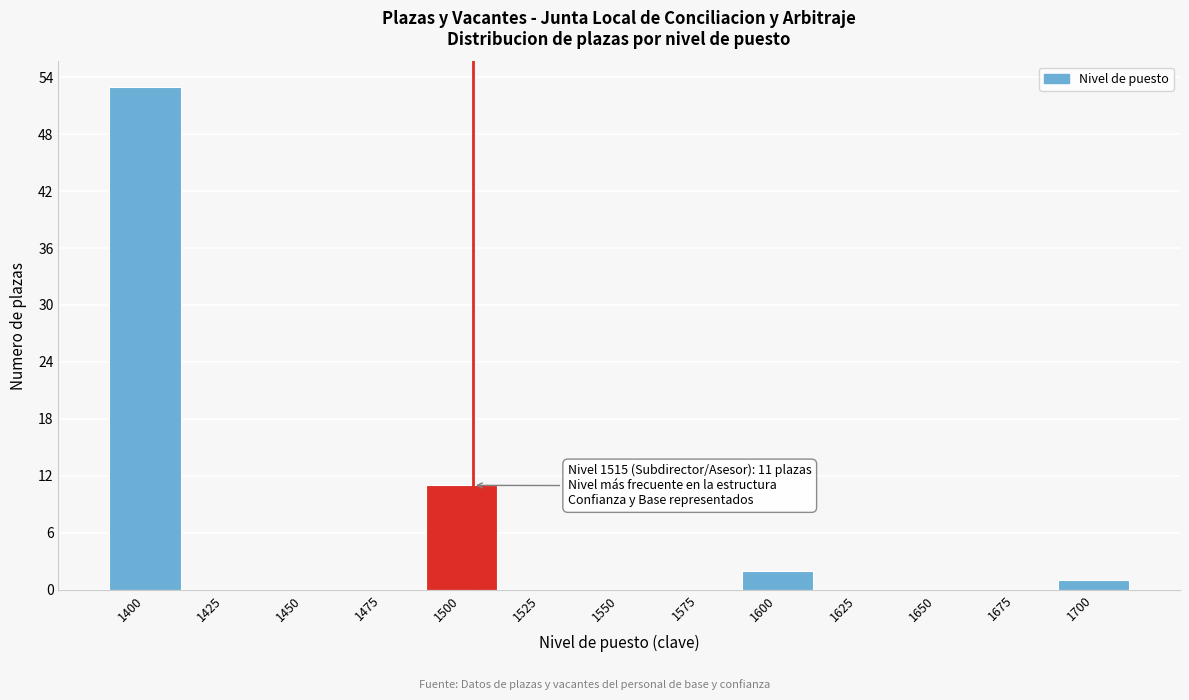

Reading right to left, what are all the values shown in this chart?

1700=1	1675=0	1650=0	1625=0	1600=2	1575=0	1550=0	1525=0	1500=11	1475=0	1450=0	1425=0	1400=53